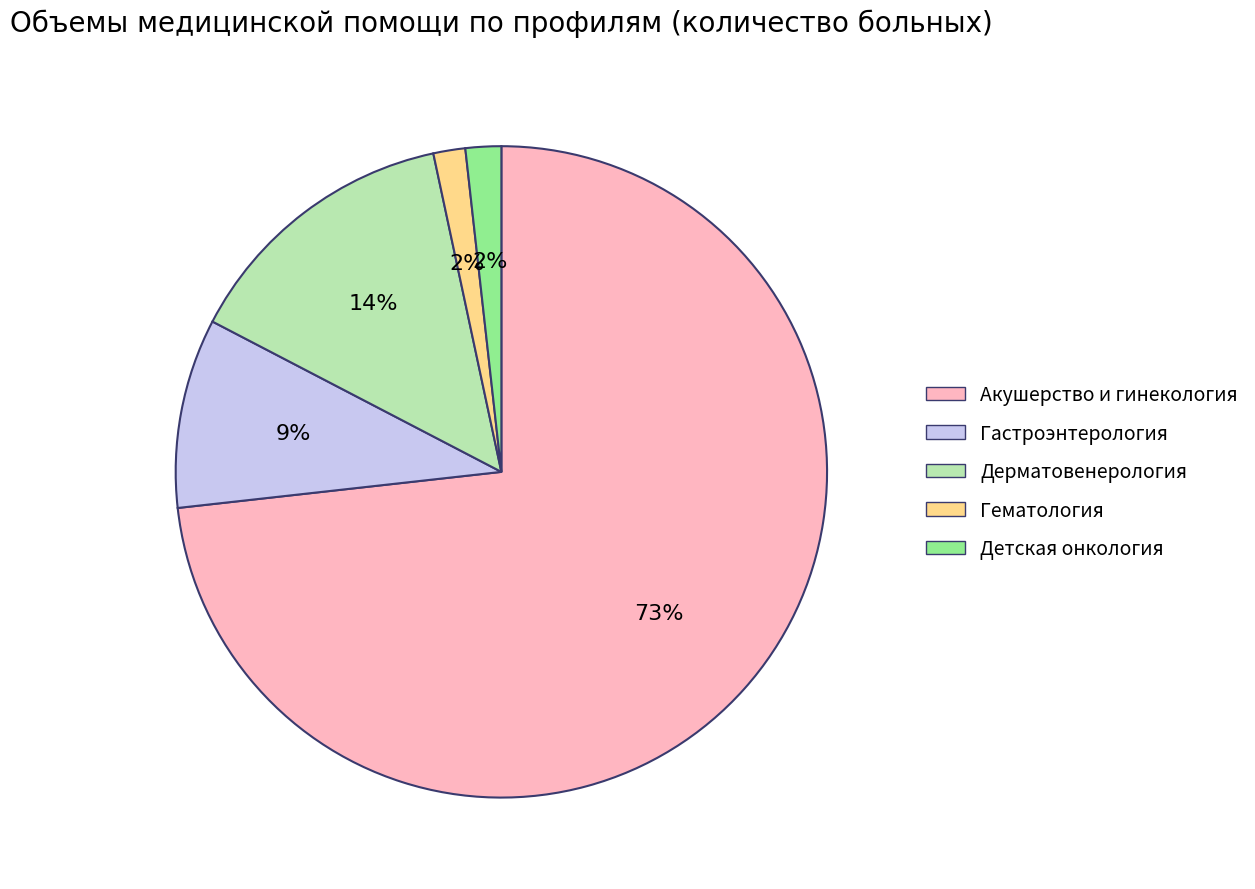

How many slices are in this pie chart?

5